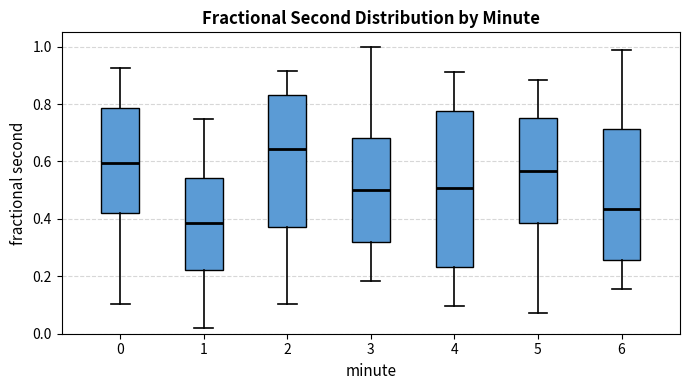

Reading left to right, read every box against the y-axis: the position of its median line, the range the box covers, and the ends of its whiskers. The values are not printed on the chart, so give them approximately, as read against the axis.

0: median 0.60, box 0.42 to 0.78, whiskers 0.10 to 0.92
1: median 0.38, box 0.22 to 0.54, whiskers 0.02 to 0.74
2: median 0.64, box 0.38 to 0.84, whiskers 0.10 to 0.92
3: median 0.50, box 0.32 to 0.68, whiskers 0.18 to 1.00
4: median 0.50, box 0.24 to 0.78, whiskers 0.10 to 0.92
5: median 0.56, box 0.38 to 0.76, whiskers 0.08 to 0.88
6: median 0.44, box 0.26 to 0.72, whiskers 0.16 to 0.98